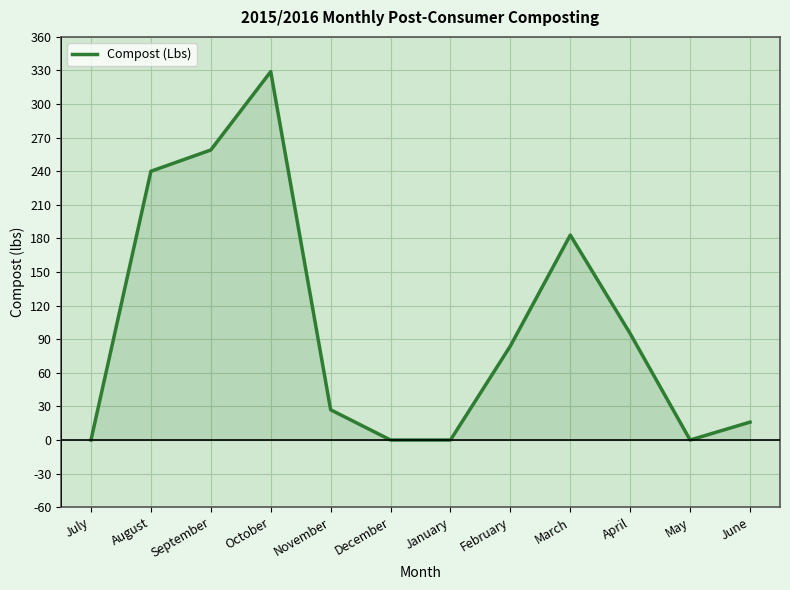

Does the chart display data point markers on the line(s)?

No